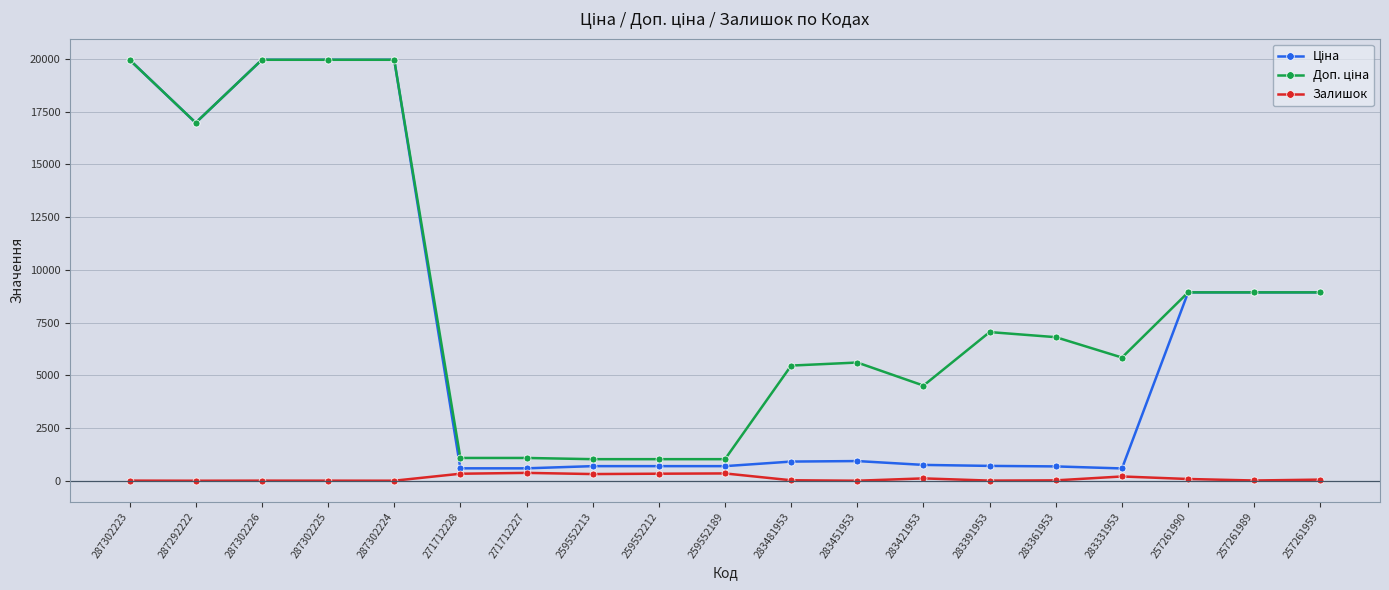

Is this an area chart (filled region under the line)?

No